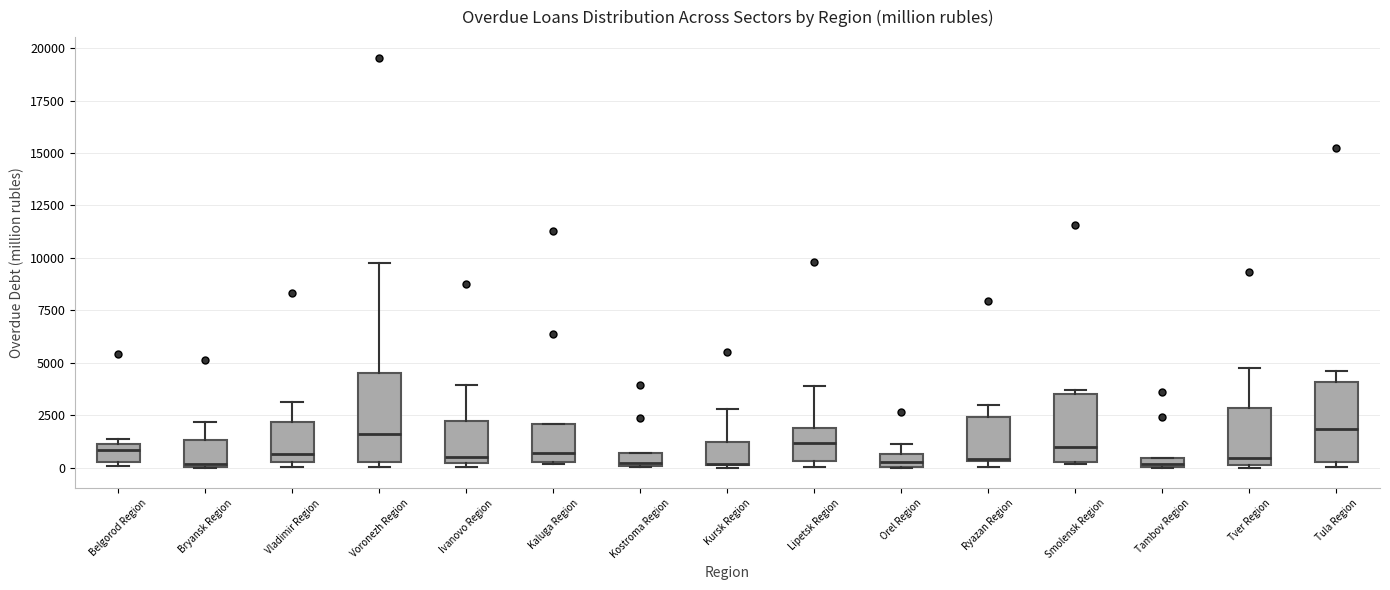

Where does the median line of the box for Tula Region sit on the y-axis? The values are not printed on the chart, so give them approximately, as read against the axis.

2000